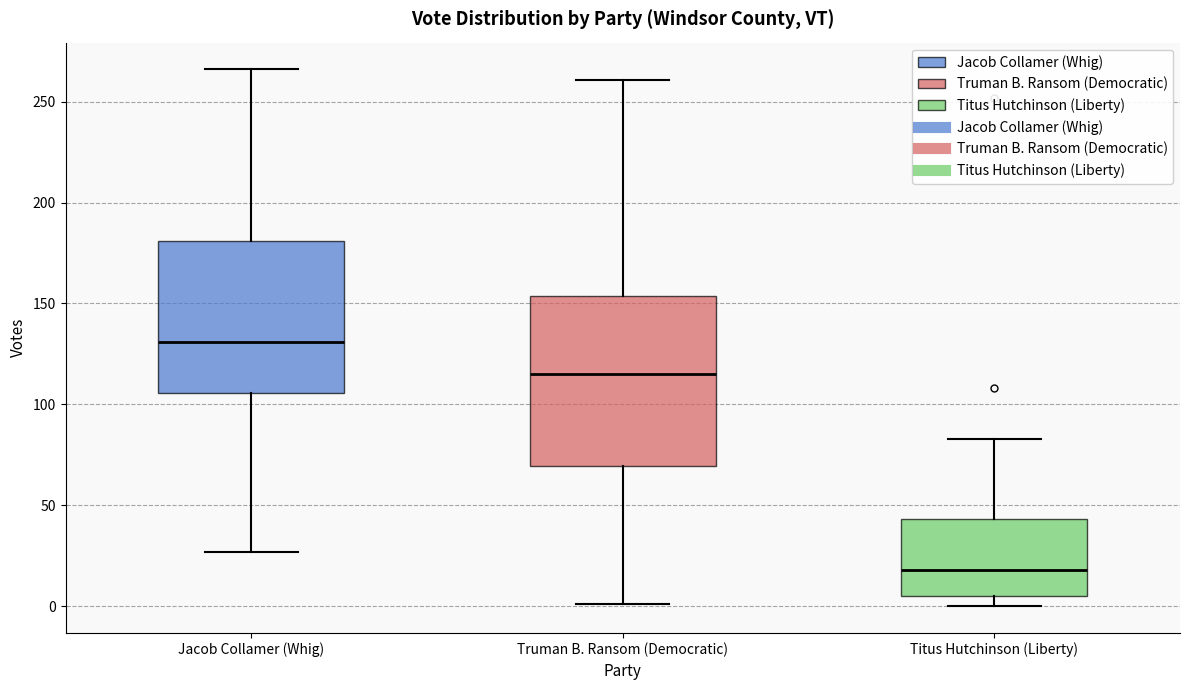

Reading left to right, transcribe this box plot: for each box, give where its median line is, the range the box spans, and where its two whiskers end, as read against the y-axis. The values are not printed on the chart, so give them approximately, as read against the axis.

Jacob Collamer (Whig): median 130, box 105 to 180, whiskers 25 to 265
Truman B. Ransom (Democratic): median 115, box 70 to 155, whiskers 0 to 260
Titus Hutchinson (Liberty): median 20, box 5 to 45, whiskers 0 to 85